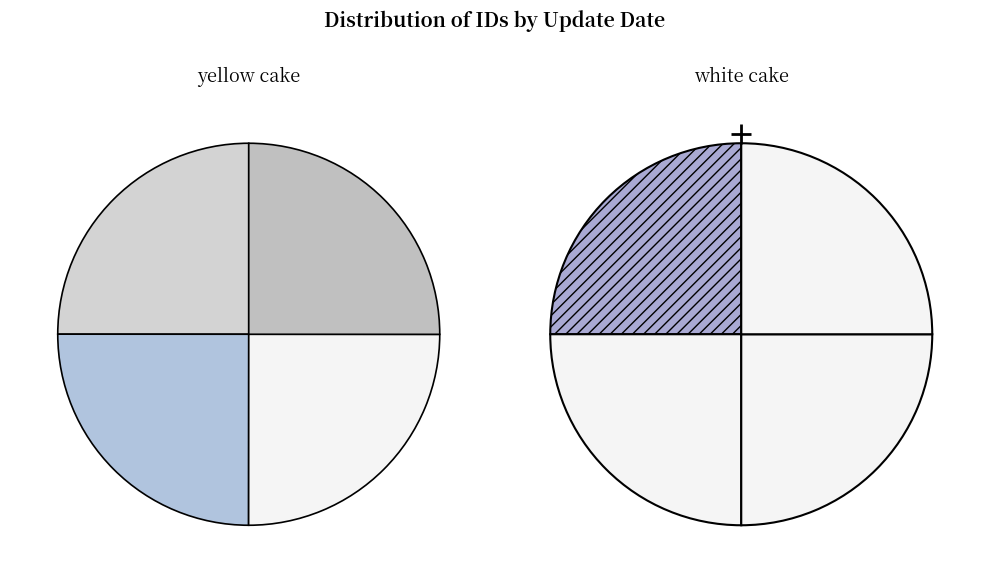

How much of the chart is everything except 2013-10-30?

82.8%